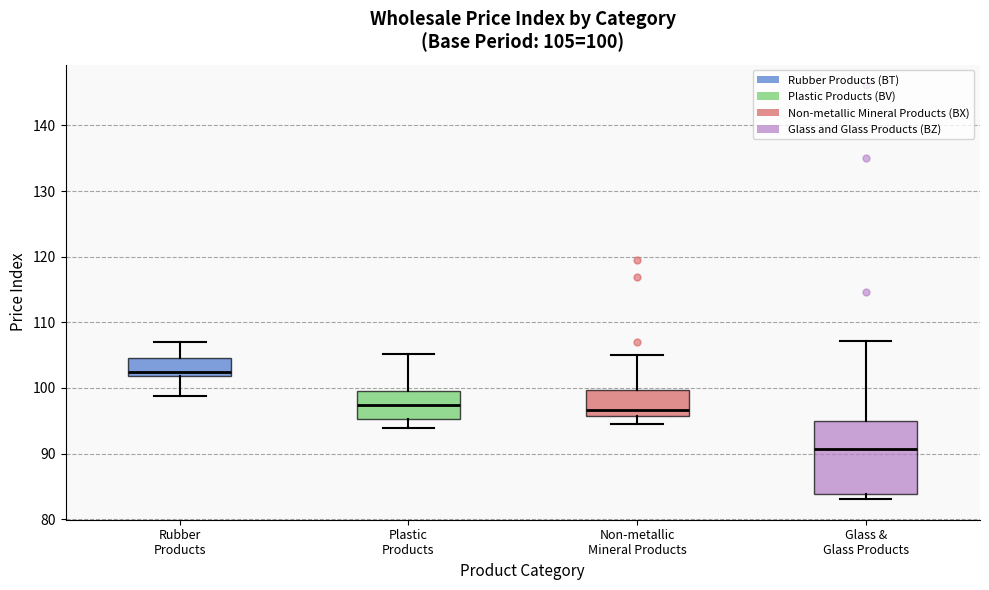

Which box's median line is the highest?

Rubber Products